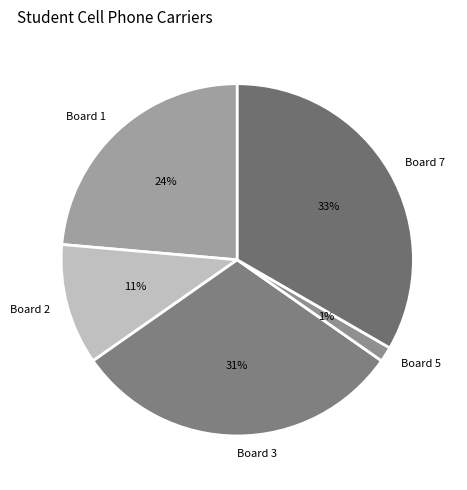

Which slice is the largest?

Board 7